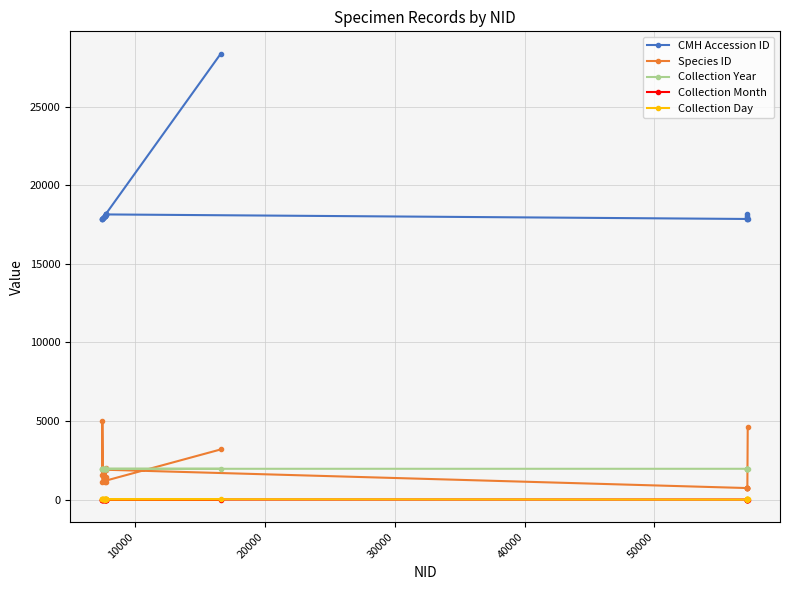

True or false: Collection Year has more than 2 points higher than both neighbors.

False